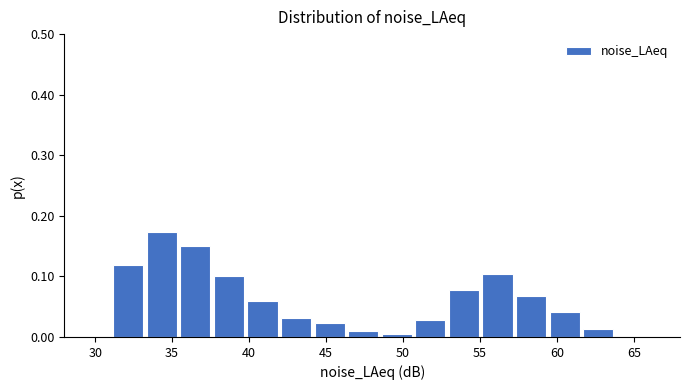

Which range on the x-axis has the tallest bar?

33.0 to 35.5